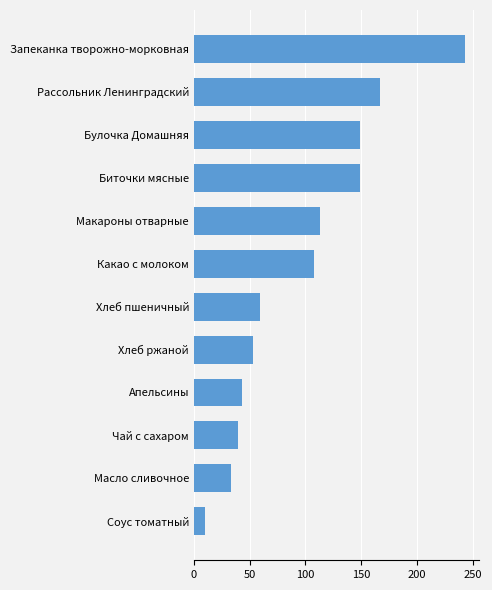

Where is the data nearest to the value 126?

Макароны отварные